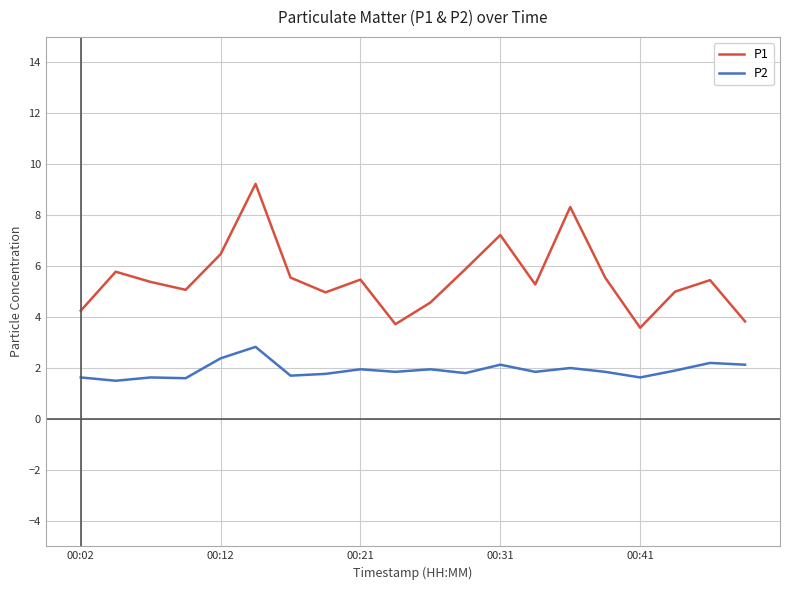

How many interior local valleys does the P1 series have?

5